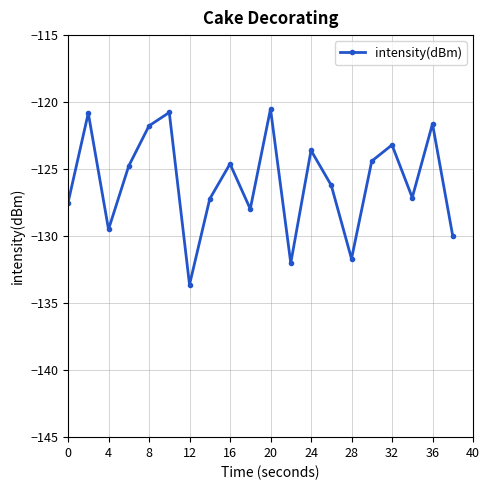

What is the value of the 11th point from the left?

-120.5